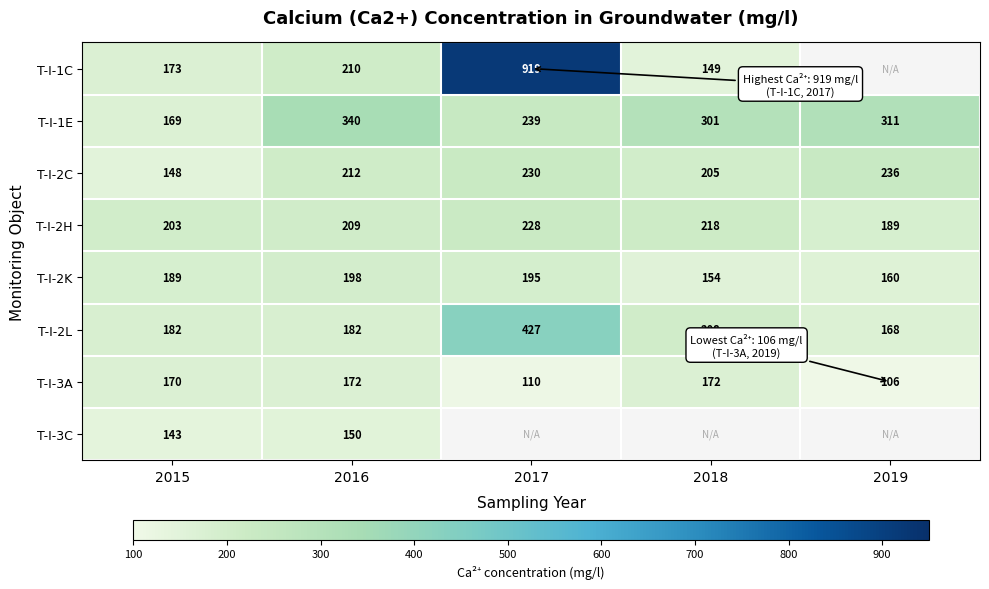

What is the spread (max minus min) of values at 2016?

190